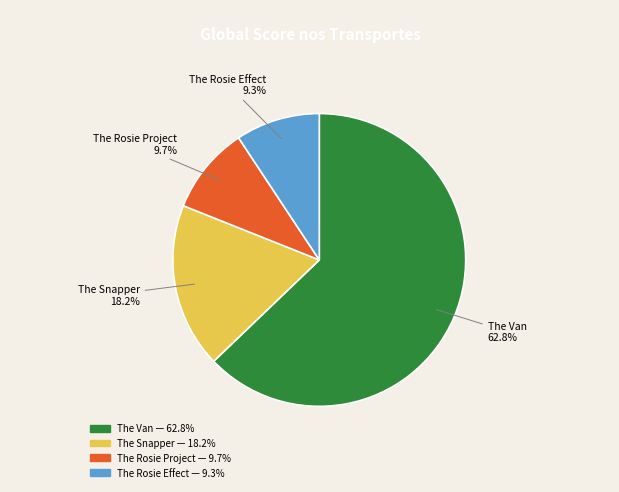

What is the ratio of the value at The Snapper to the value at The Rosie Project?

1.9